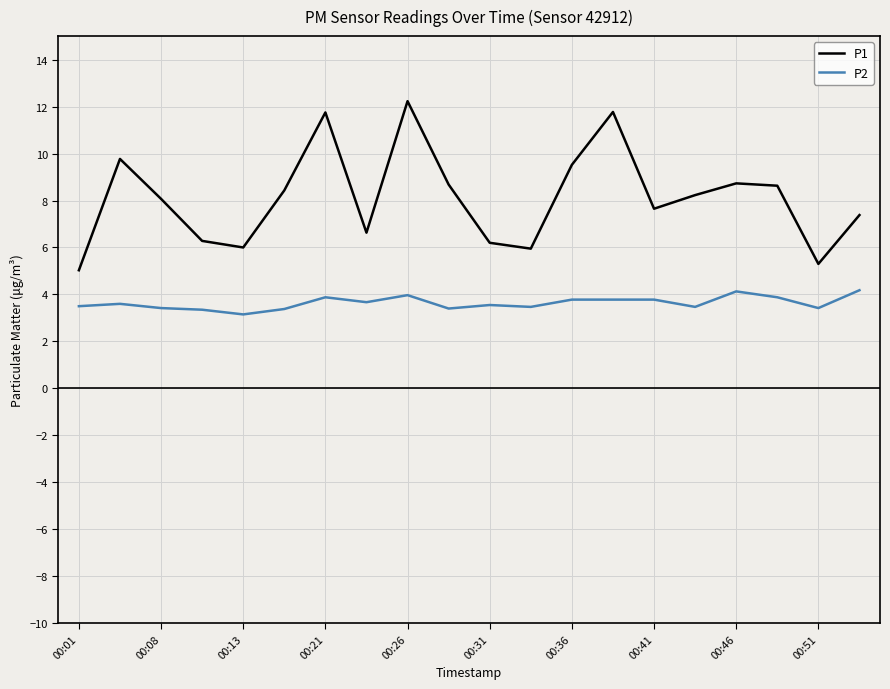

What is the maximum value shown in the chart?

12.2